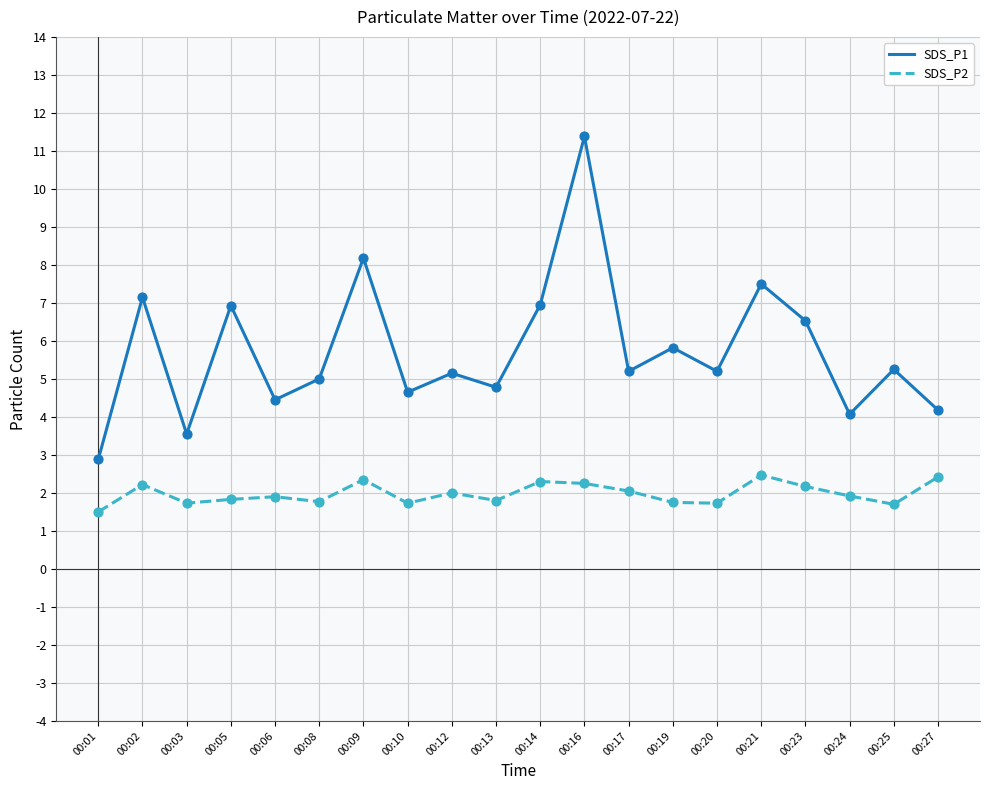

Which series has the widest spread of values?

SDS_P1